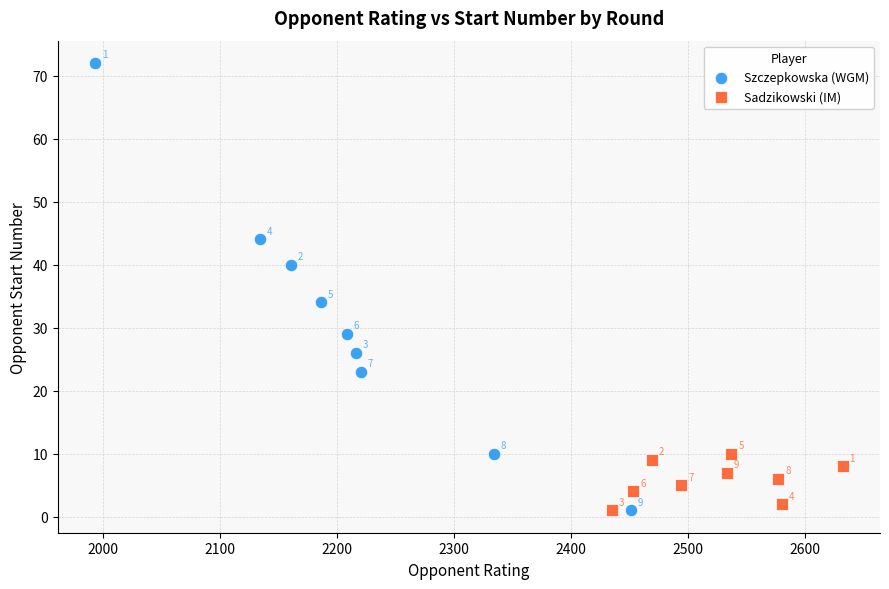

Which series has the widest spread of Y values?

Szczepkowska (WGM)